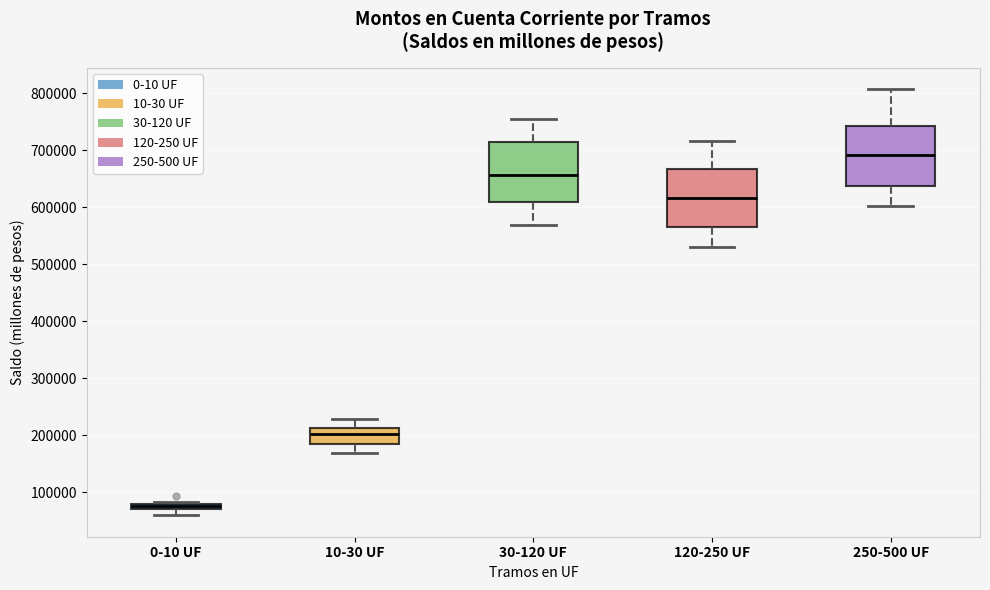

Where does the lower whisker of the box for 120-250 UF end on the y-axis? The values are not printed on the chart, so give them approximately, as read against the axis.

530000